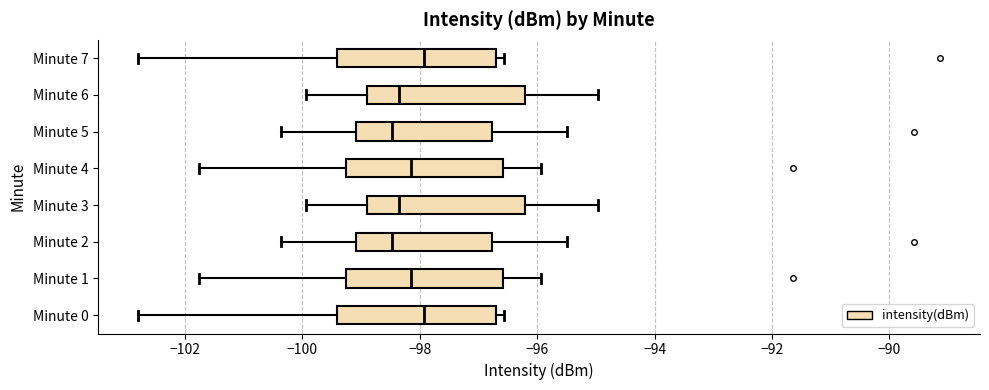

Reading bottom to top, transcribe this box plot: for each box, give where its median line is, the range the box spans, and where its two whiskers end, as read against the x-axis. The values are not printed on the chart, so give them approximately, as read against the axis.

Minute 0: median -98.0, box -99.4 to -96.8, whiskers -102.8 to -96.6
Minute 1: median -98.2, box -99.2 to -96.6, whiskers -101.8 to -96.0
Minute 2: median -98.4, box -99.0 to -96.8, whiskers -100.4 to -95.4
Minute 3: median -98.4, box -98.8 to -96.2, whiskers -100.0 to -95.0
Minute 4: median -98.2, box -99.2 to -96.6, whiskers -101.8 to -96.0
Minute 5: median -98.4, box -99.0 to -96.8, whiskers -100.4 to -95.4
Minute 6: median -98.4, box -98.8 to -96.2, whiskers -100.0 to -95.0
Minute 7: median -98.0, box -99.4 to -96.8, whiskers -102.8 to -96.6